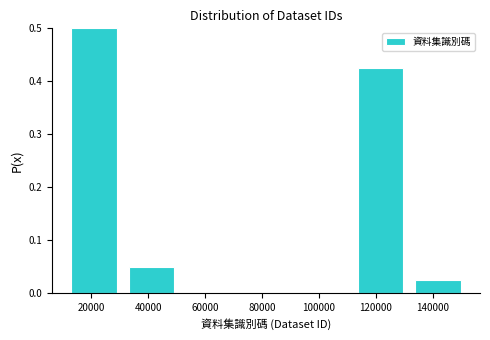

Reading left to right, transcribe this chart: for each bar, give the range it covers on the x-axis and its height. Neither the bar edges nor the heights are printed on the chart, so give them approximately, as read against the axes.

12000 to 32000: 0.50
32000 to 52000: 0.05
52000 to 72000: 0
72000 to 92000: 0
92000 to 112000: 0
112000 to 132000: 0.43
132000 to 152000: 0.03